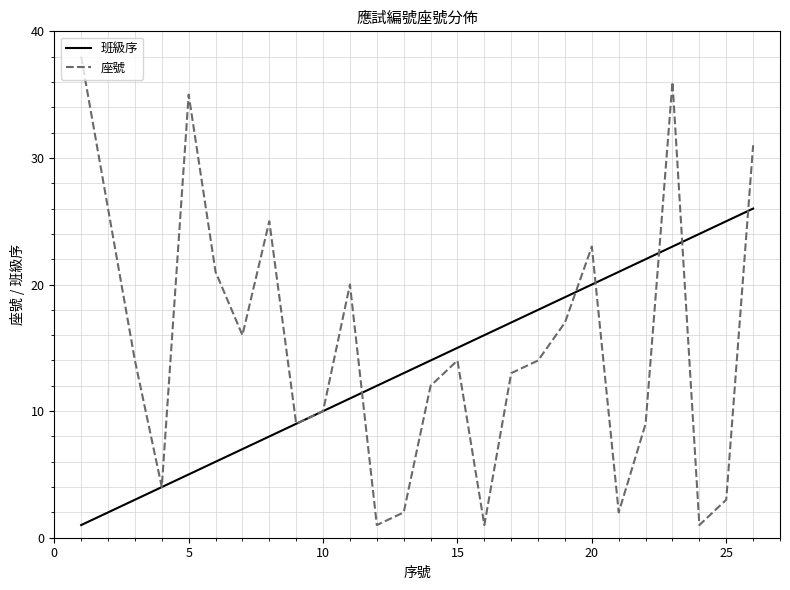

Which series has the widest spread of values?

座號